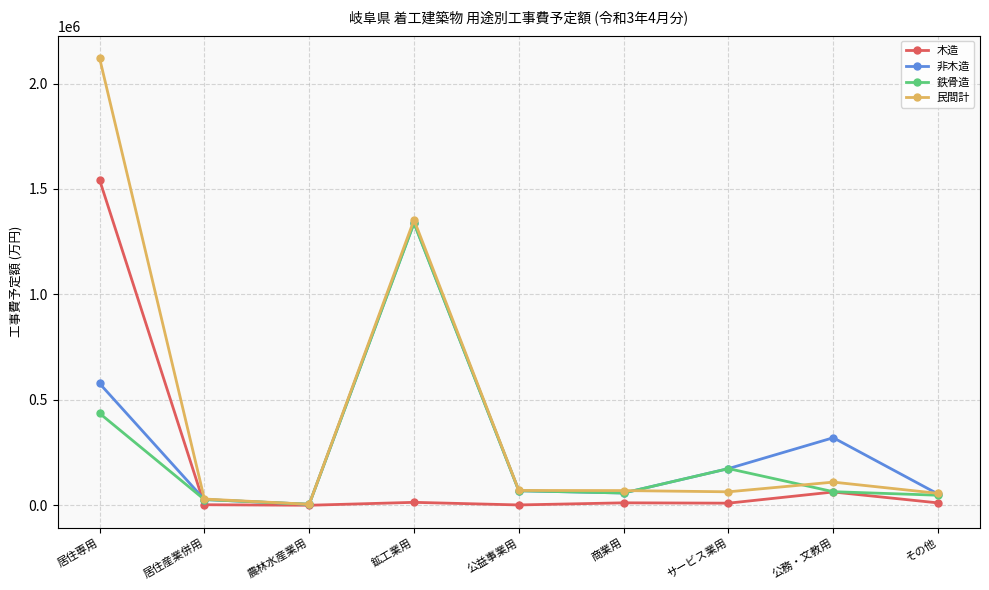

Between 居住専用 and その他, which series saw the biggest shift?

民間計